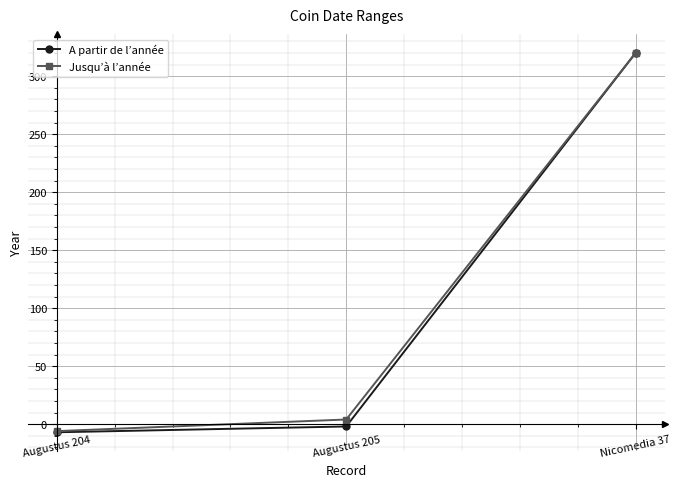

What is the difference between the A partir de l’année values at Augustus 205 and Augustus 204?

5